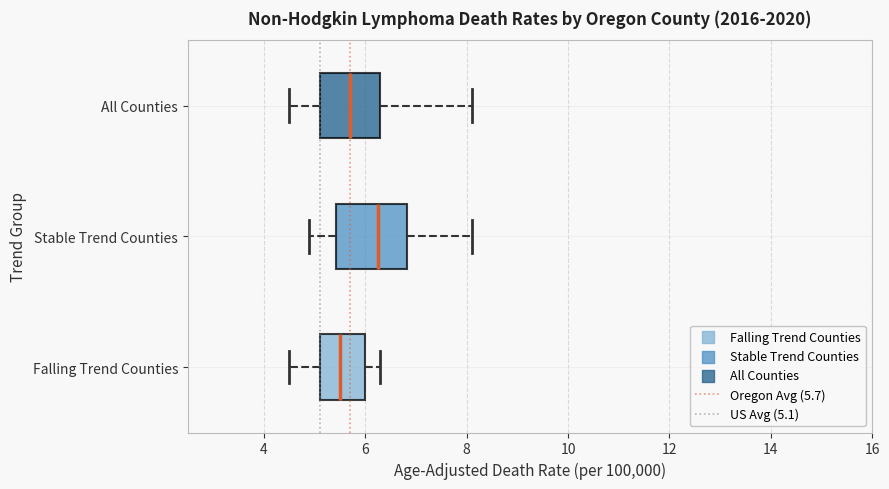

Reading bottom to top, read every box against the x-axis: the position of its median line, the range the box covers, and the ends of its whiskers. The values are not printed on the chart, so give them approximately, as read against the axis.

Falling Trend Counties: median 5.6, box 5.2 to 6.0, whiskers 4.6 to 6.4
Stable Trend Counties: median 6.2, box 5.4 to 6.8, whiskers 5.0 to 8.2
All Counties: median 5.8, box 5.2 to 6.4, whiskers 4.6 to 8.2